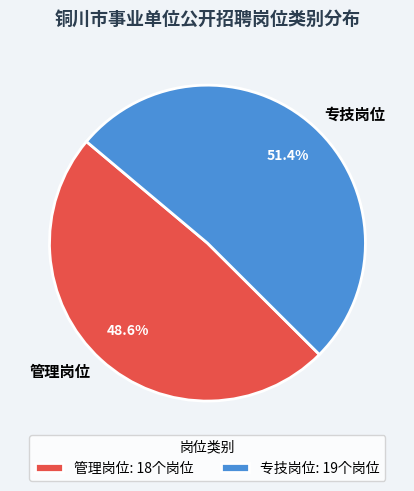

To the nearest percent, what is the difference between the 专技岗位 and 管理岗位 slice percentages?

3%